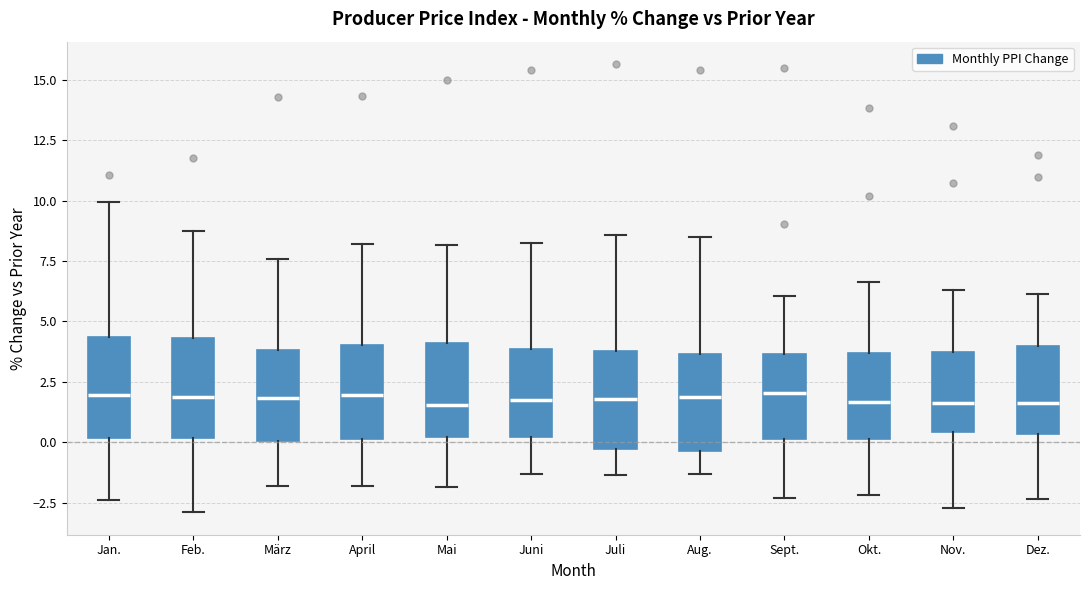

Reading left to right, transcribe this box plot: for each box, give where its median line is, the range the box spans, and where its two whiskers end, as read against the y-axis. The values are not printed on the chart, so give them approximately, as read against the axis.

Jan.: median 2.0, box 0.0 to 4.5, whiskers -2.5 to 10.0
Feb.: median 2.0, box 0.0 to 4.5, whiskers -3.0 to 8.5
März: median 2.0, box 0.0 to 4.0, whiskers -2.0 to 7.5
April: median 2.0, box 0.0 to 4.0, whiskers -2.0 to 8.0
Mai: median 1.5, box 0.0 to 4.0, whiskers -2.0 to 8.0
Juni: median 2.0, box 0.0 to 4.0, whiskers -1.5 to 8.0
Juli: median 2.0, box -0.5 to 4.0, whiskers -1.5 to 8.5
Aug.: median 2.0, box -0.5 to 3.5, whiskers -1.5 to 8.5
Sept.: median 2.0, box 0.0 to 3.5, whiskers -2.5 to 6.0
Okt.: median 1.5, box 0.0 to 3.5, whiskers -2.0 to 6.5
Nov.: median 1.5, box 0.5 to 3.5, whiskers -2.5 to 6.5
Dez.: median 1.5, box 0.5 to 4.0, whiskers -2.5 to 6.0